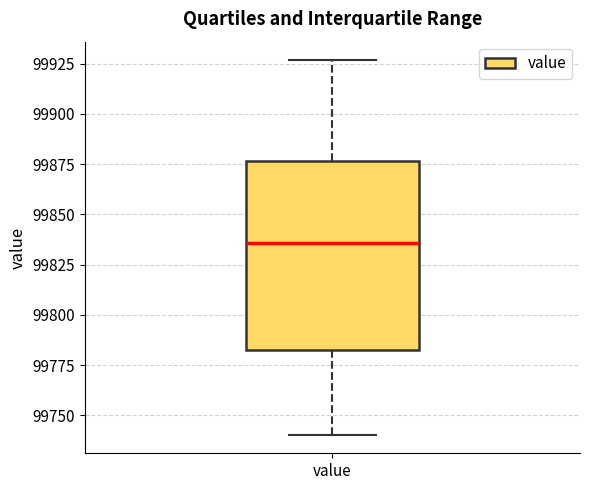

Read this box plot against the y-axis: the position of the median line, the range covered by the box, and the ends of both whiskers. The values are not printed on the chart, so give them approximately, as read against the axis.

median 99835, box 99780 to 99875, whiskers 99740 to 99925